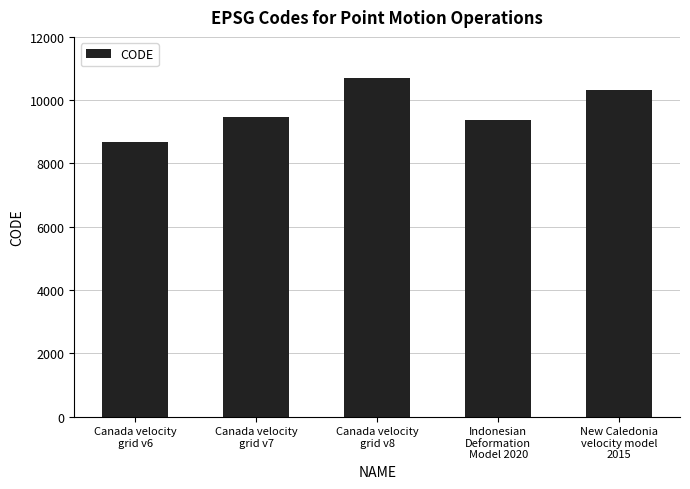

What is the sum of the values at Indonesian
Deformation
Model 2020 and New Caledonia
velocity model
2015?

19698